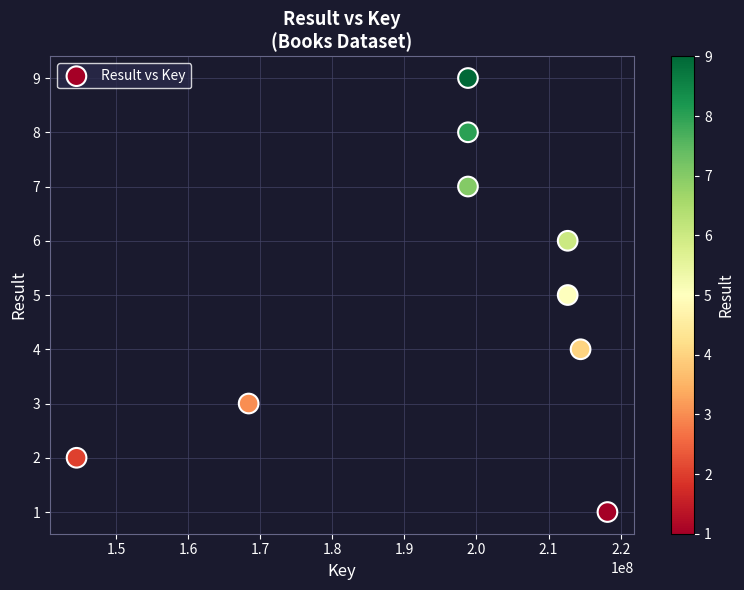

What is the range of X values (max minus min)?

73633992